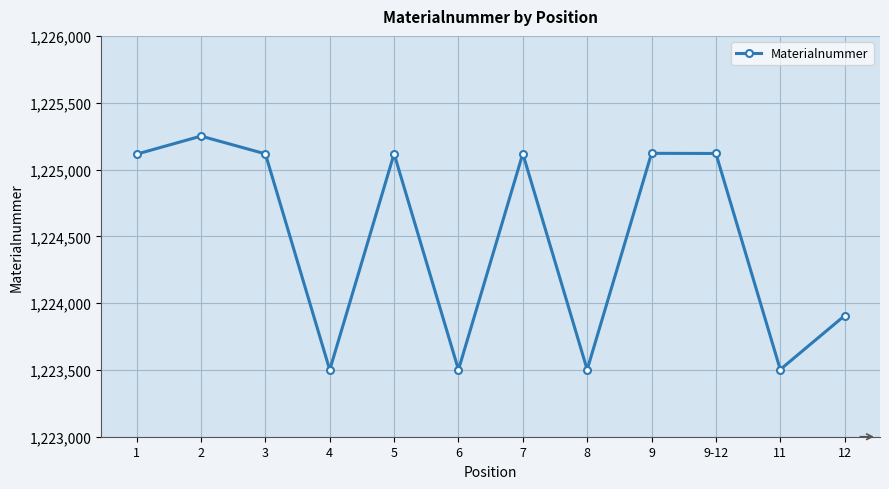

What is the greatest value displayed?

1225250